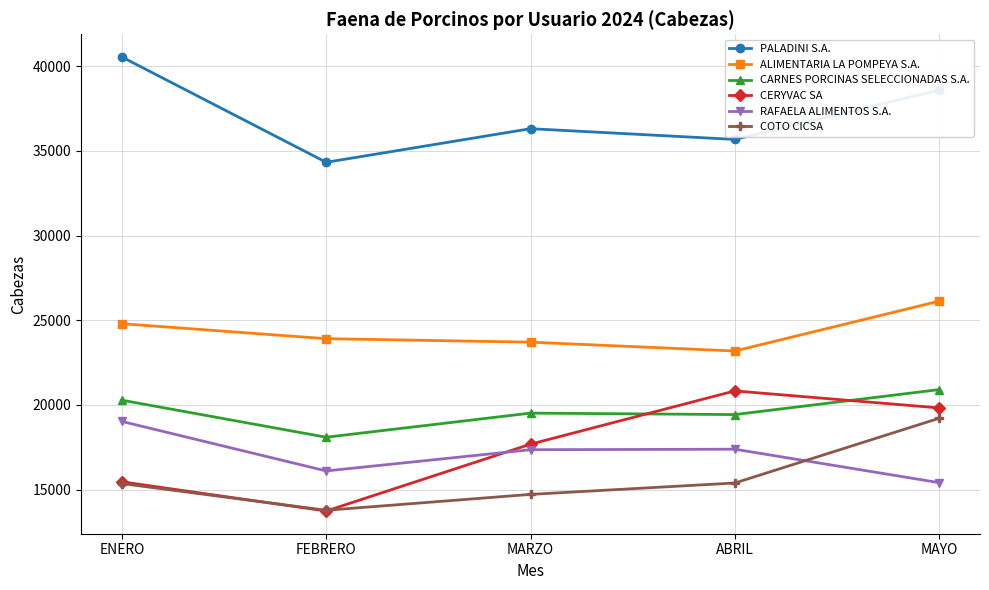

At which category does COTO CICSA reach its first local valley?

FEBRERO